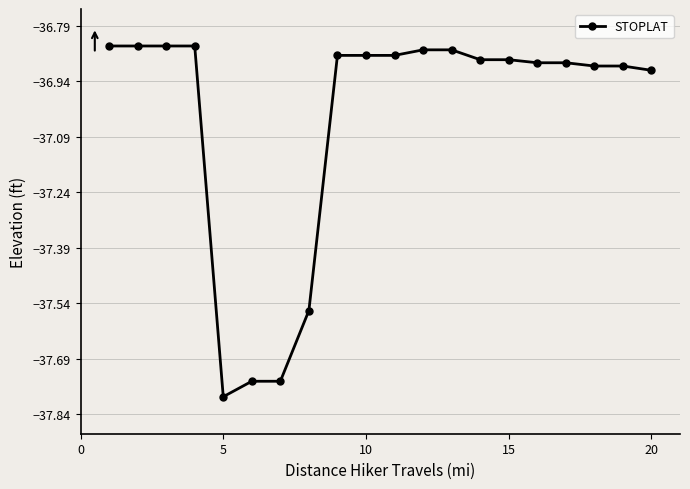

What is the difference between the maximum and minimum values?

0.9